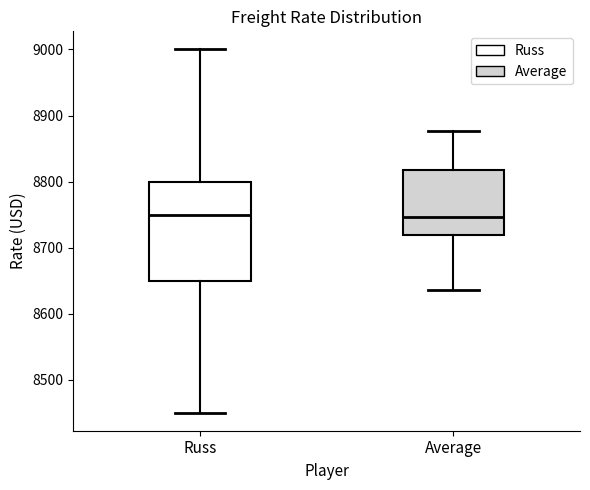

Reading left to right, read every box against the y-axis: the position of its median line, the range the box covers, and the ends of its whiskers. The values are not printed on the chart, so give them approximately, as read against the axis.

Russ: median 8750, box 8650 to 8800, whiskers 8450 to 9000
Average: median 8750, box 8720 to 8820, whiskers 8640 to 8880